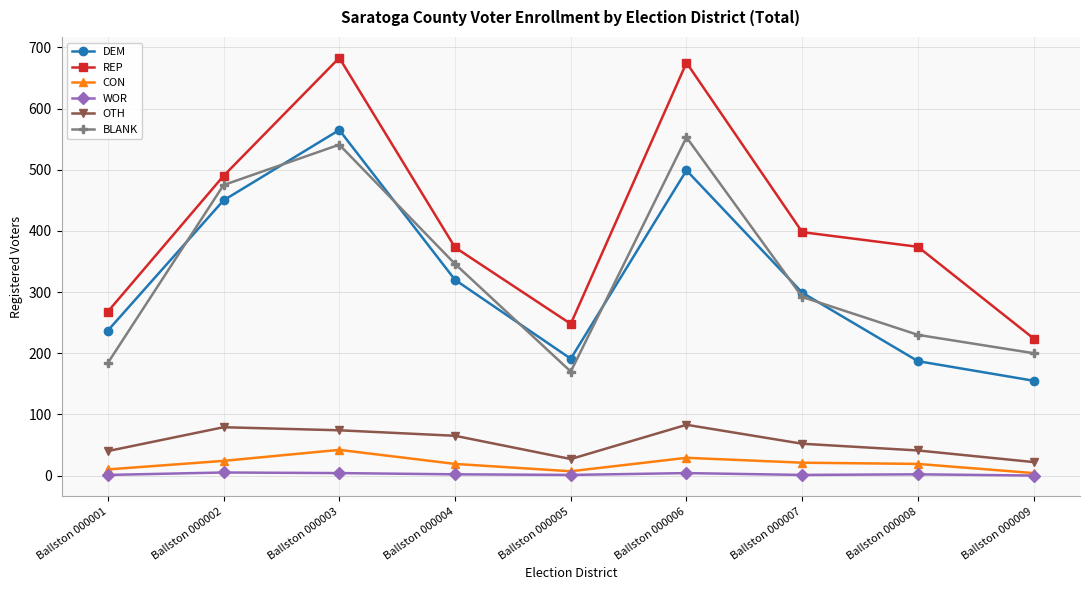

List the series in order of their peak value, highest first.

REP, DEM, BLANK, OTH, CON, WOR